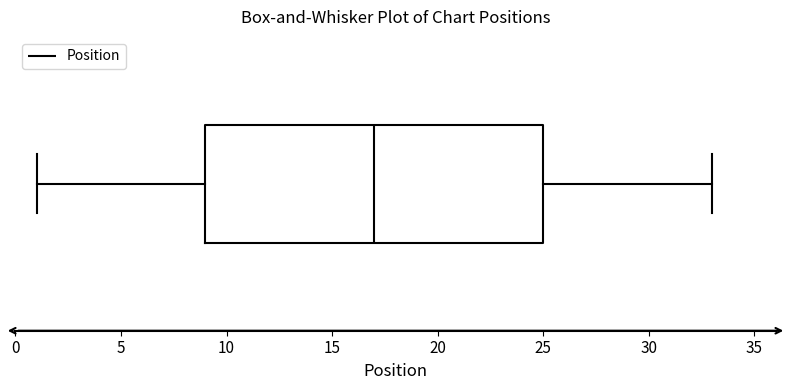

Read this box plot against the x-axis: the position of the median line, the range covered by the box, and the ends of both whiskers. The values are not printed on the chart, so give them approximately, as read against the axis.

median 17, box 9 to 25, whiskers 1 to 33